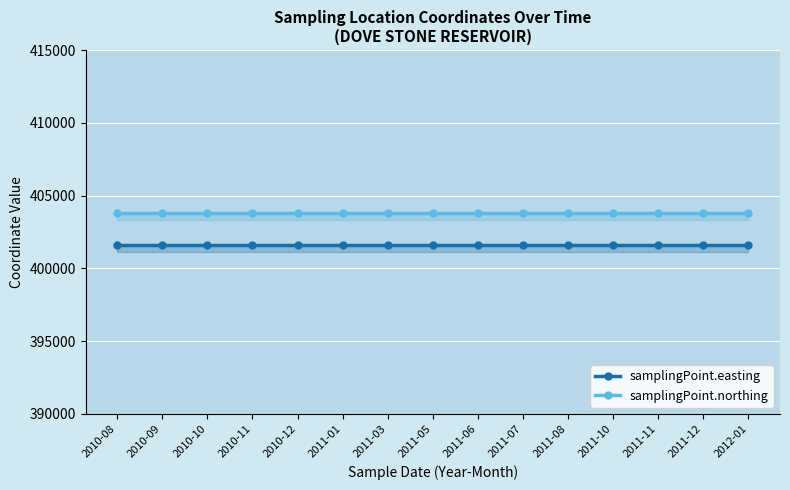

What is the total value across all series at 2010-10?

805400